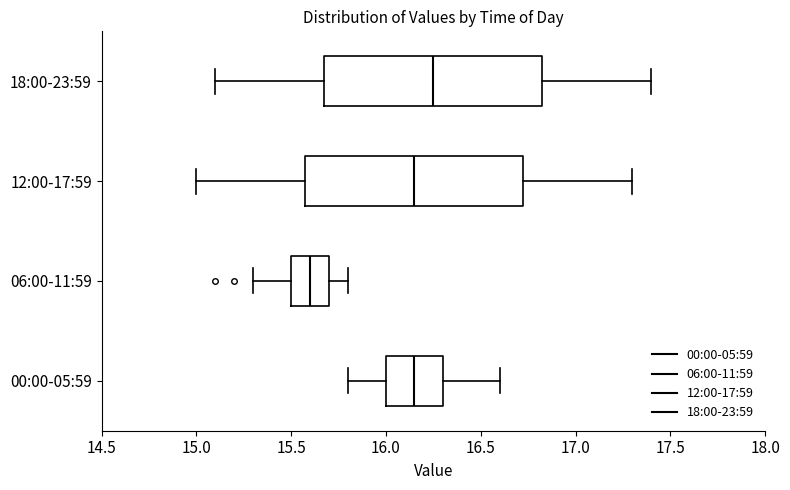

Where does the left whisker of the box for 18:00-23:59 end on the x-axis? The values are not printed on the chart, so give them approximately, as read against the axis.

15.10